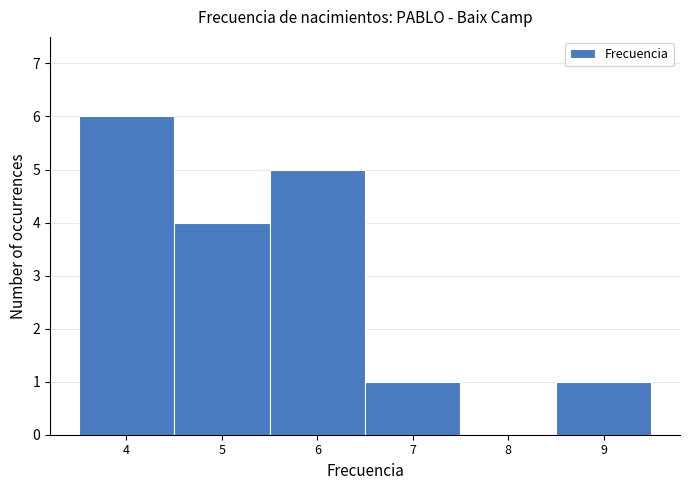

Which range on the x-axis has the tallest bar?

3.5 to 4.5